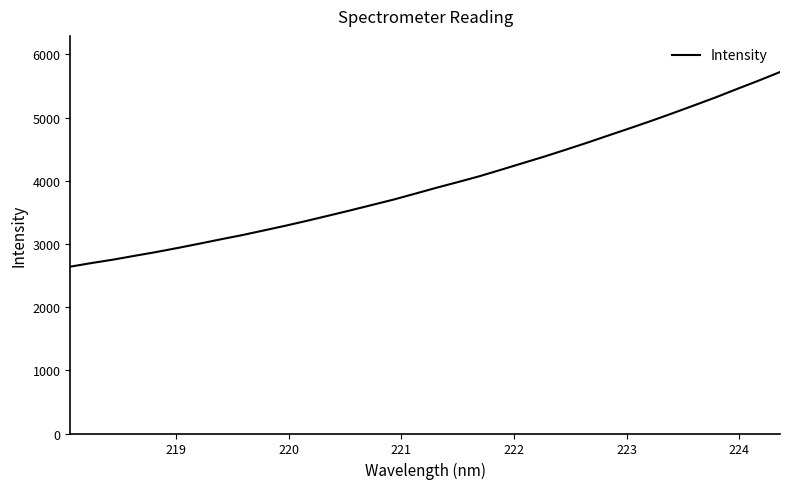

What is the difference between the maximum and minimum values?

3079.4